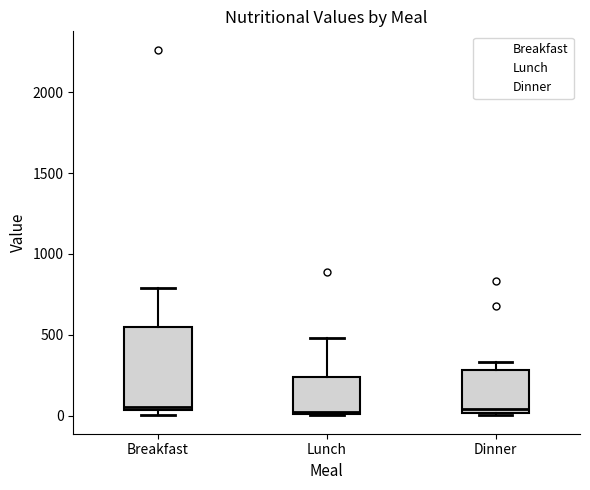

Reading left to right, transcribe this box plot: for each box, give where its median line is, the range the box spans, and where its two whiskers end, as read against the y-axis. The values are not printed on the chart, so give them approximately, as read against the axis.

Breakfast: median 50 (just above the box's lower edge), box 50 to 550, whiskers 0 to 800
Lunch: median 0, box 0 to 250, whiskers 0 to 500
Dinner: median 50, box 0 to 300, whiskers 0 (just below the box's lower edge) to 350